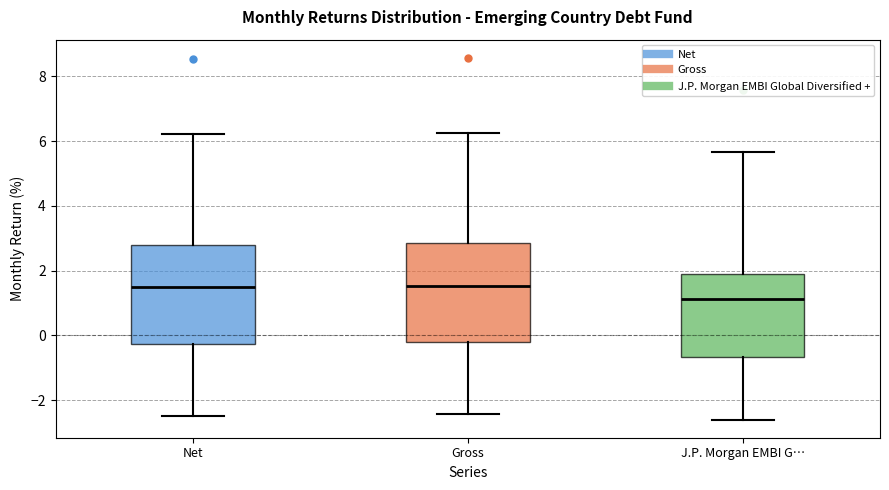

Reading left to right, read every box against the y-axis: the position of its median line, the range the box covers, and the ends of its whiskers. The values are not printed on the chart, so give them approximately, as read against the axis.

Net: median 1.6, box -0.2 to 2.8, whiskers -2.4 to 6.2
Gross: median 1.6, box -0.2 to 2.8, whiskers -2.4 to 6.2
J.P. Morgan EMBI G…: median 1.2, box -0.6 to 1.8, whiskers -2.6 to 5.6